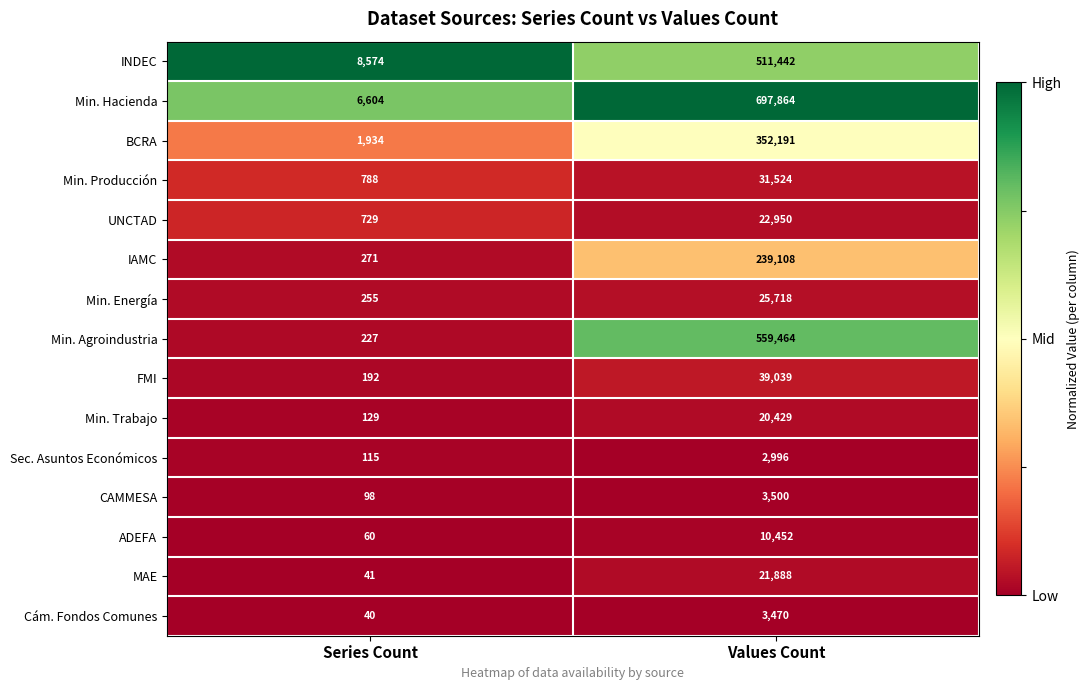

Rank the series by their maximum value, from lowest to highest.

Sec. Asuntos Económicos, Cám. Fondos Comunes, CAMMESA, ADEFA, Min. Trabajo, MAE, UNCTAD, Min. Energía, Min. Producción, FMI, IAMC, BCRA, INDEC, Min. Agroindustria, Min. Hacienda